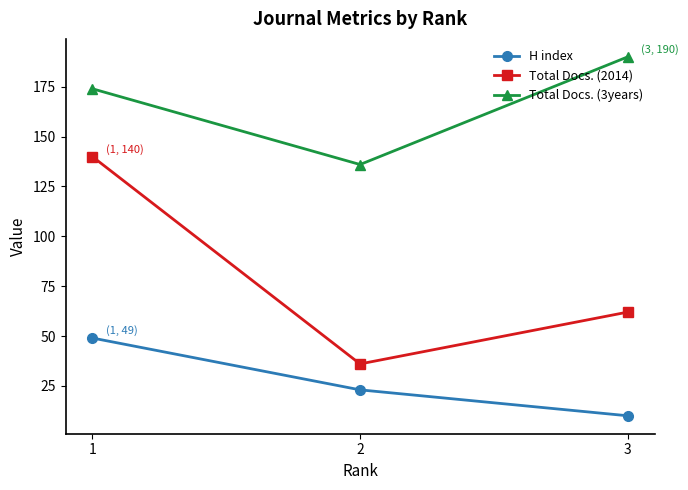

What is the spread (max minus min) of values at 2?

113